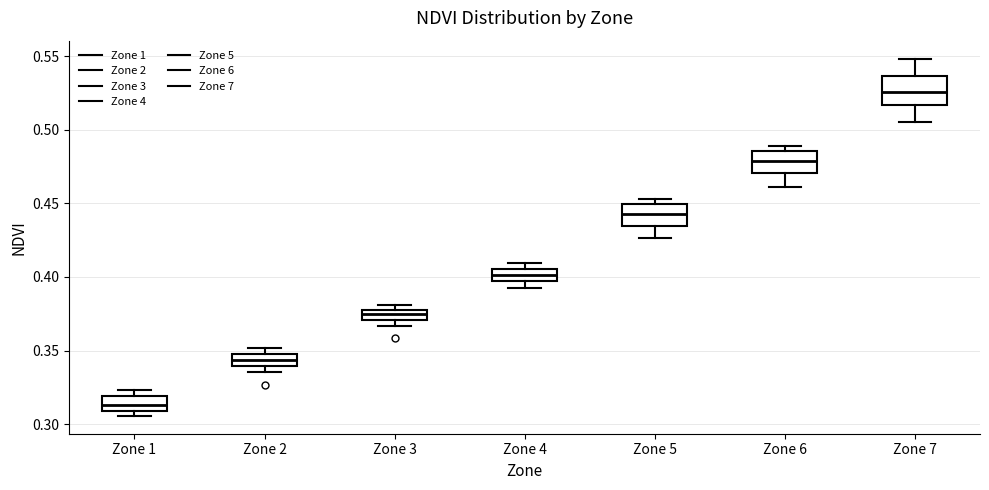

Where is the upper edge of the box for Zone 2 on the y-axis? The values are not printed on the chart, so give them approximately, as read against the axis.

0.350